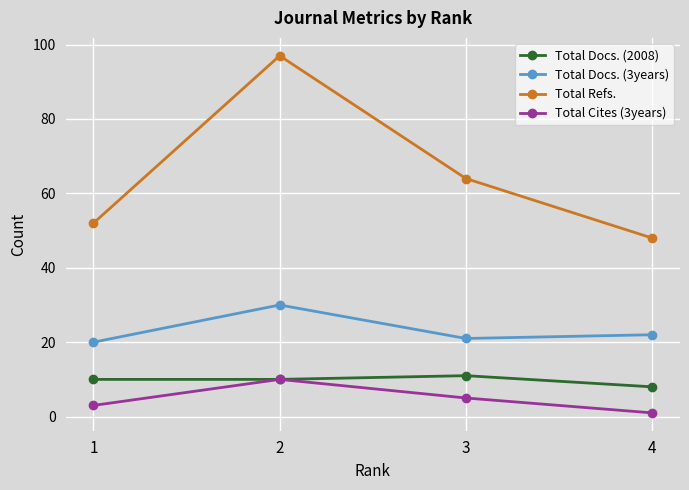

True or false: Total Docs. (3years) and Total Docs. (2008) intersect in this chart.

False